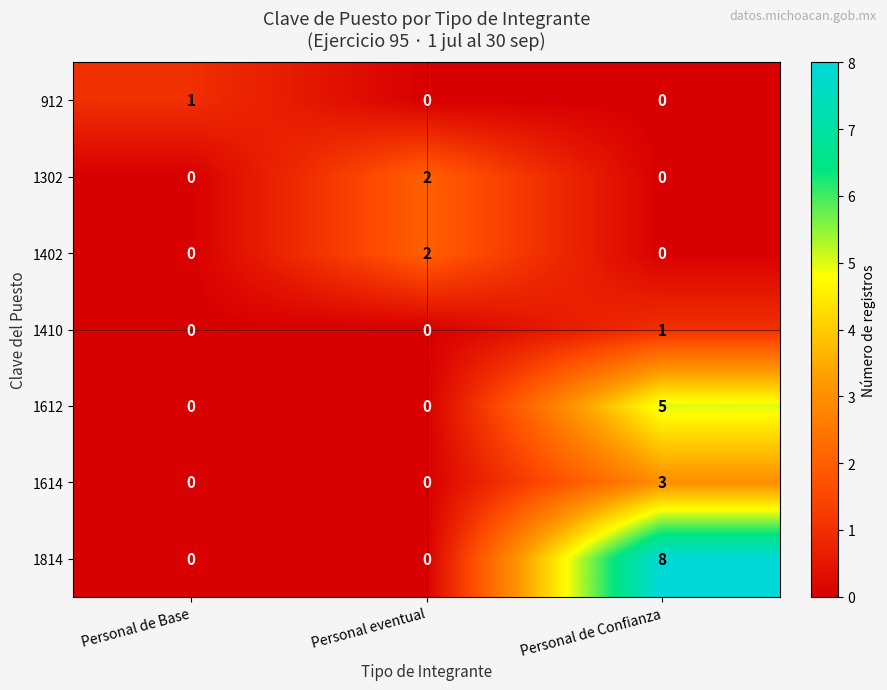

The value of 1410 at Personal eventual is -1. True or false?

False